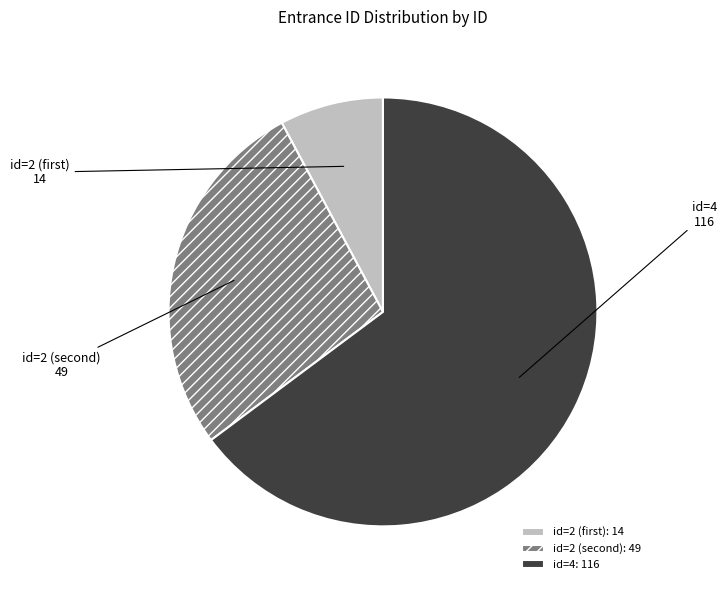

Count the number of slices in the pie.

3